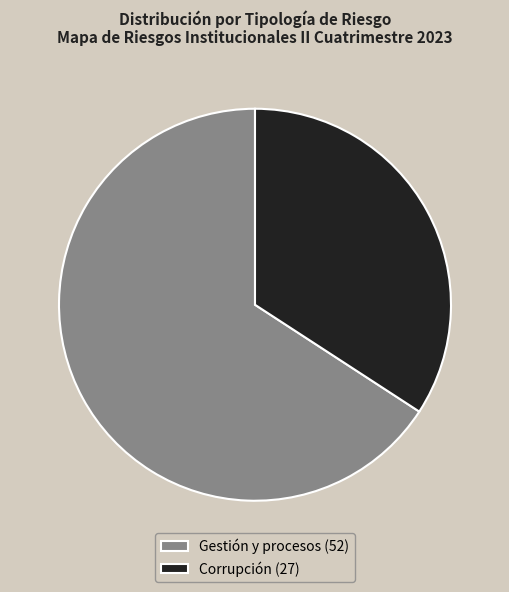

The Gestión y procesos slice represents 75% of the pie. True or false?

False